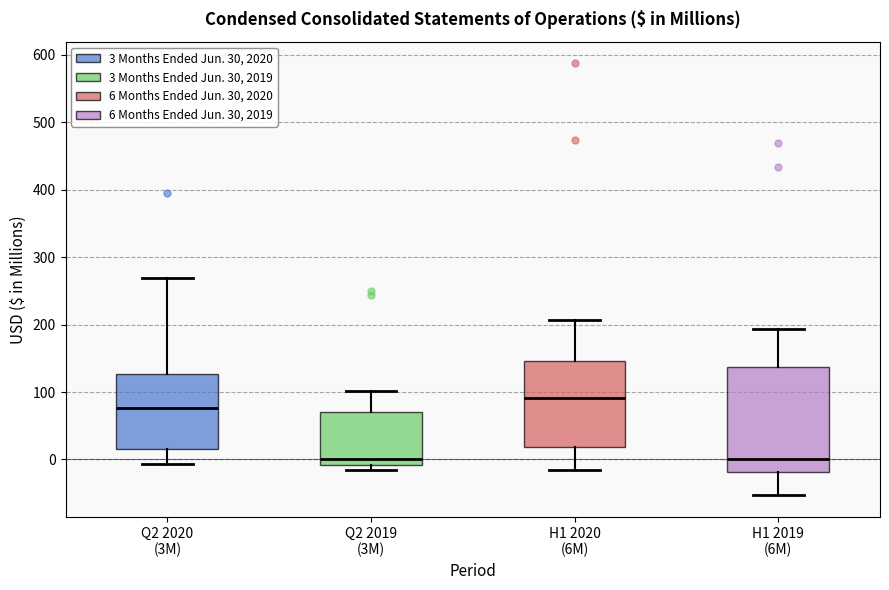

Where is the lower edge of the box for Q2 2019 (3M) on the y-axis? The values are not printed on the chart, so give them approximately, as read against the axis.

-10